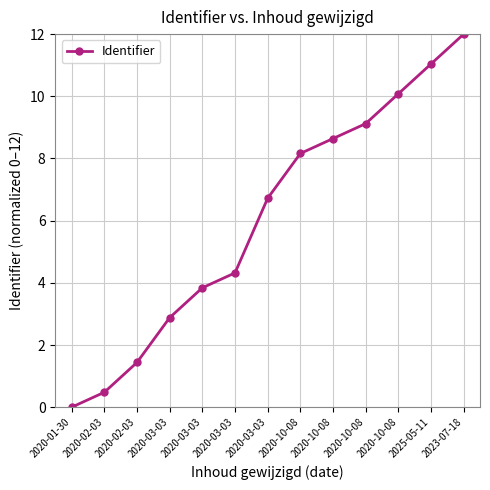

What is the change in value from 2020-03-03 to 2020-10-08?

+6.2